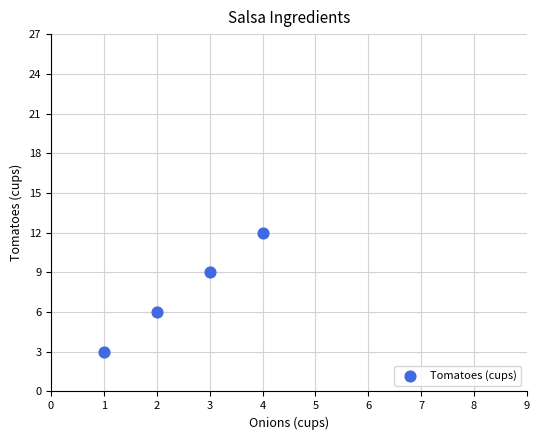

What is the average Y value?

8